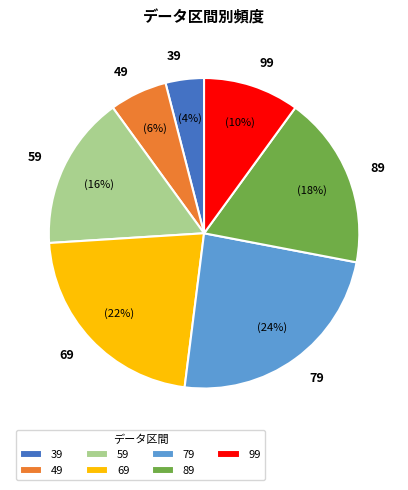

What is the smallest slice in the pie chart?

39